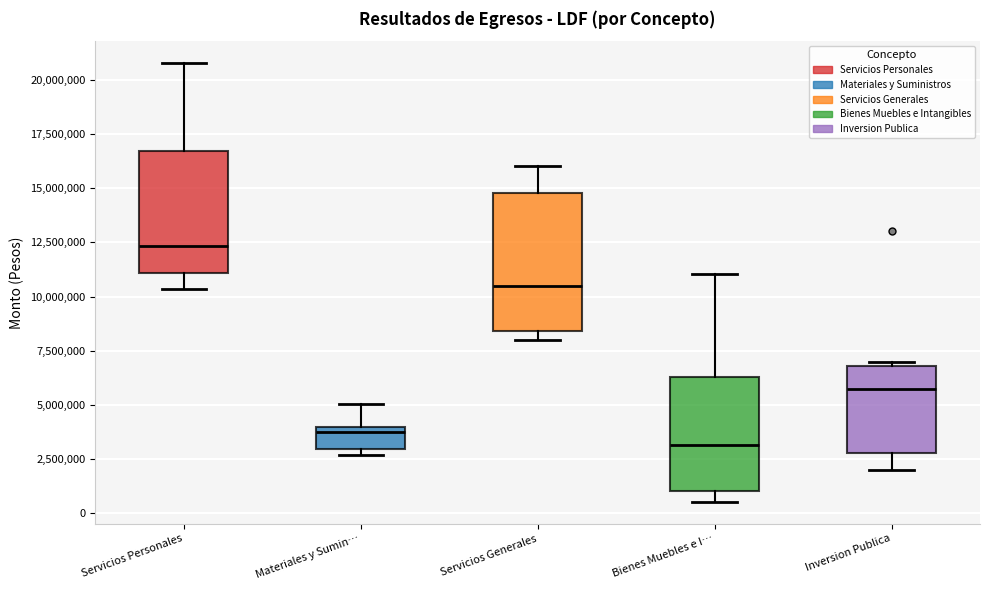

Where does the upper whisker of the box for Bienes Muebles e I… end on the y-axis? The values are not printed on the chart, so give them approximately, as read against the axis.

11000000